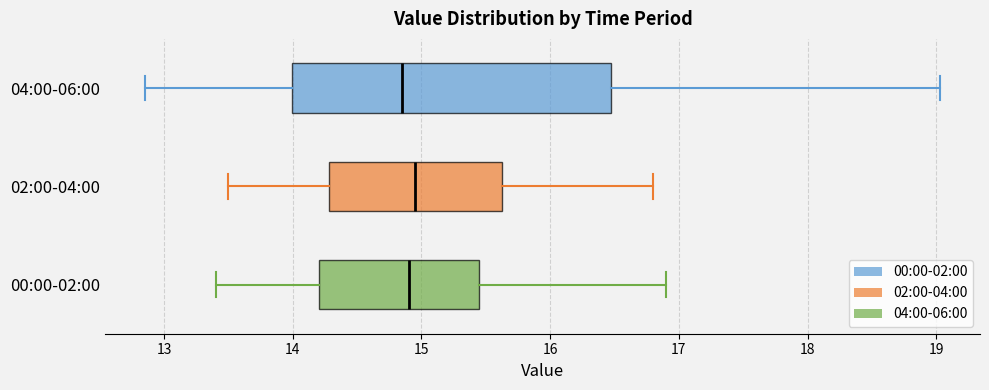

Reading bottom to top, transcribe this box plot: for each box, give where its median line is, the range the box spans, and where its two whiskers end, as read against the x-axis. The values are not printed on the chart, so give them approximately, as read against the axis.

00:00-02:00: median 14.9, box 14.2 to 15.5, whiskers 13.4 to 16.9
02:00-04:00: median 15.0, box 14.3 to 15.6, whiskers 13.5 to 16.8
04:00-06:00: median 14.9, box 14.0 to 16.5, whiskers 12.9 to 19.0